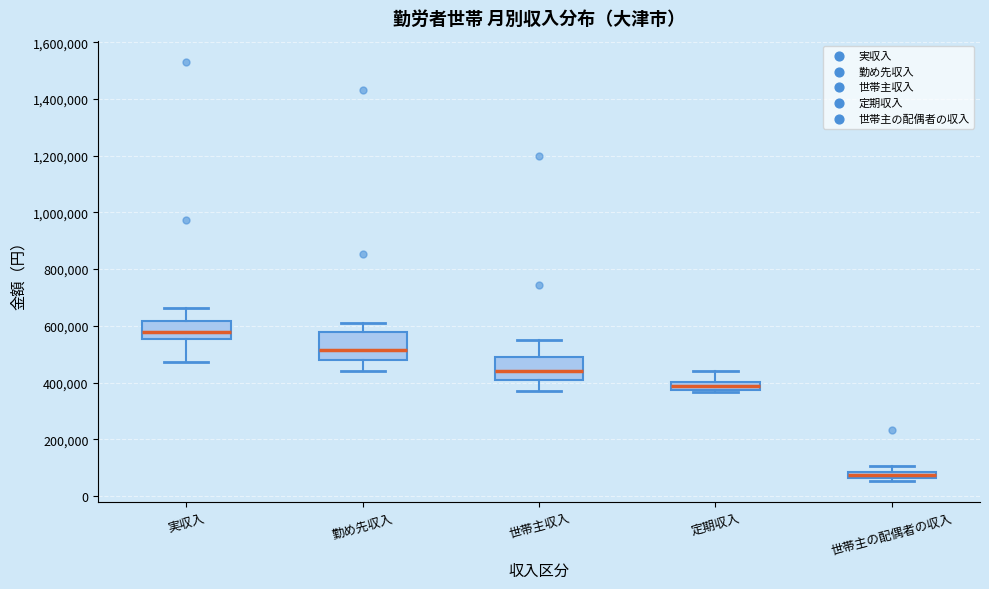

Which box's median line is the highest?

実収入